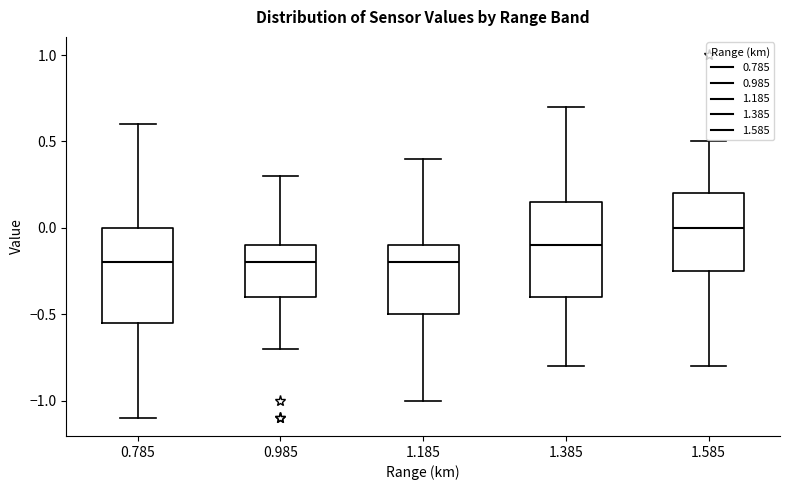

Reading left to right, transcribe this box plot: for each box, give where its median line is, the range the box spans, and where its two whiskers end, as read against the y-axis. The values are not printed on the chart, so give them approximately, as read against the axis.

0.785: median -0.20, box -0.55 to 0.00, whiskers -1.10 to 0.60
0.985: median -0.20, box -0.40 to -0.10, whiskers -0.70 to 0.30
1.185: median -0.20, box -0.50 to -0.10, whiskers -1.00 to 0.40
1.385: median -0.10, box -0.40 to 0.15, whiskers -0.80 to 0.70
1.585: median 0.00, box -0.25 to 0.20, whiskers -0.80 to 0.50